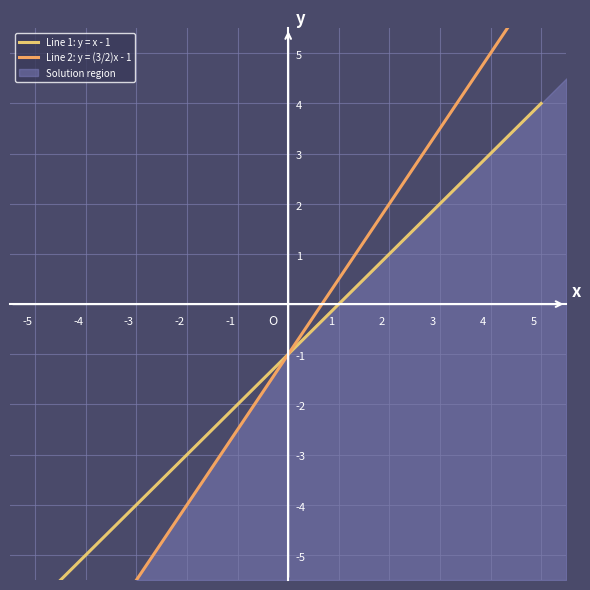

Rank the series by their maximum value, from highest to lowest.

Line 2: y = (3/2)x - 1, Line 1: y = x - 1